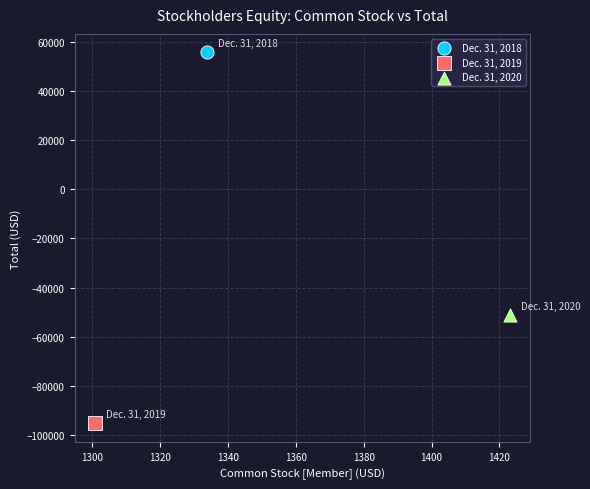

What are all the series names shown in the legend?

Dec. 31, 2018, Dec. 31, 2019, Dec. 31, 2020